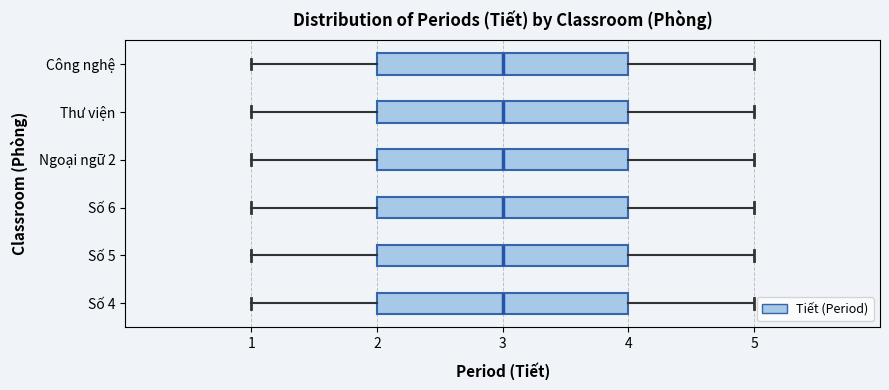

Where is the right edge of the box for Số 4 on the x-axis? The values are not printed on the chart, so give them approximately, as read against the axis.

4